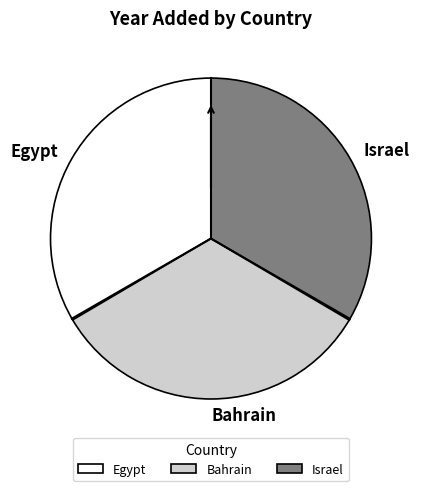

The Egypt slice represents 21% of the pie. True or false?

False